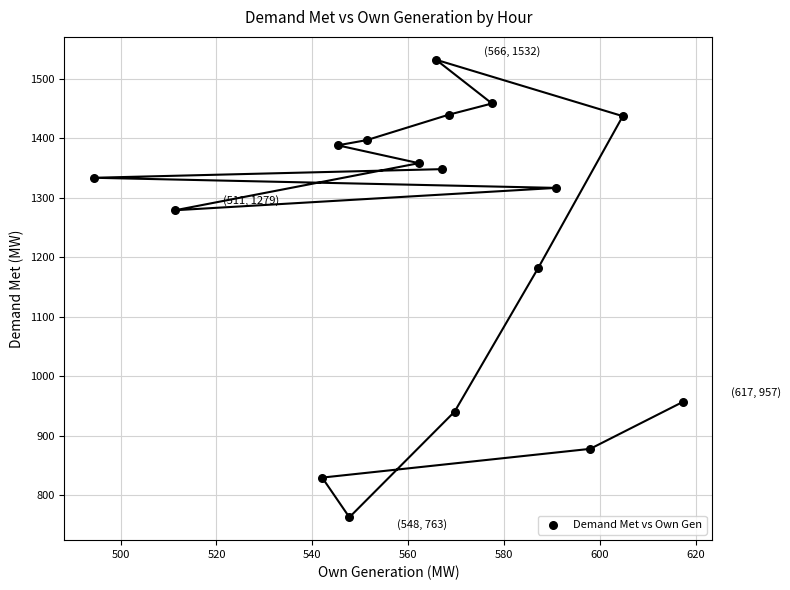

What is the range of X values (max minus min)?

122.9